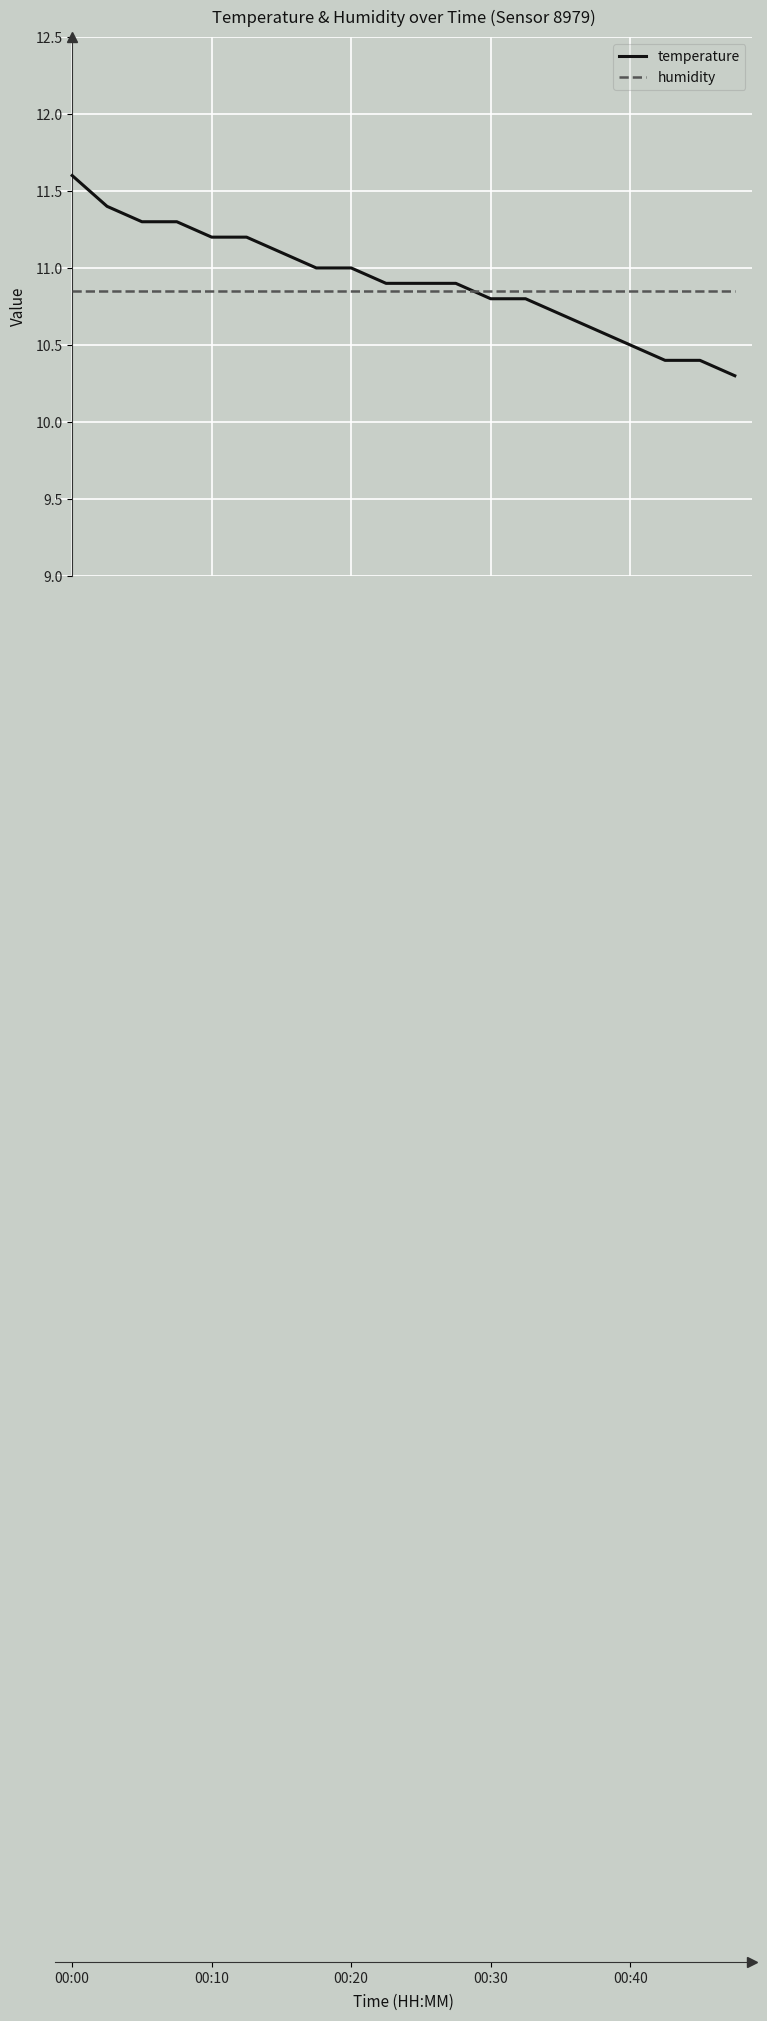

What is the smallest value displayed?

10.3